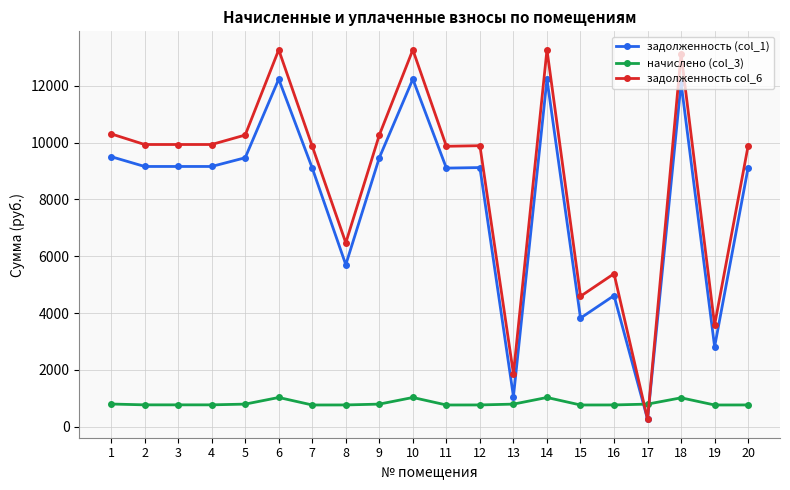

True or false: начислено (col_3) has more than 1 points higher than both neighbors.

True